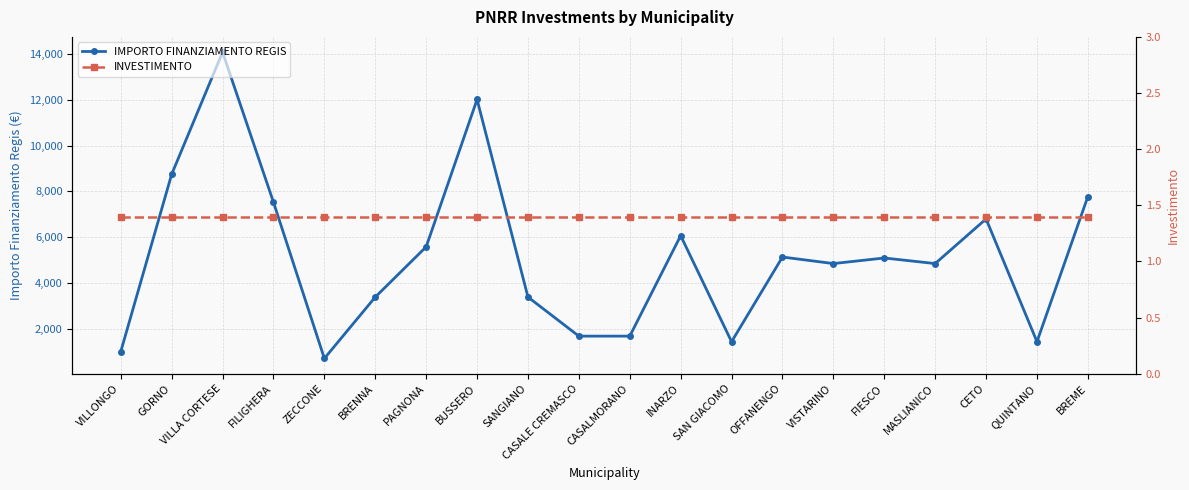

Reading right to left, what are all the values shown in this chart?

IMPORTO FINANZIAMENTO REGIS: BREME=7776.0	QUINTANO=1458.0	CETO=6804.0	MASLIANICO=4860.0	FIESCO=5103.0	VISTARINO=4860.0	OFFANENGO=5145.0	SAN GIACOMO=1458.0	INARZO=6075.0	CASALMORANO=1701.0	CASALE CREMASCO=1701.0	SANGIANO=3402.0	BUSSERO=12005.0	PAGNONA=5589.0	BRENNA=3402.0	ZECCONE=729.0	FILIGHERA=7533.0	VILLA CORTESE=14063.0	GORNO=8748.0	VILLONGO=1029.0
INVESTIMENTO: BREME=1.4	QUINTANO=1.4	CETO=1.4	MASLIANICO=1.4	FIESCO=1.4	VISTARINO=1.4	OFFANENGO=1.4	SAN GIACOMO=1.4	INARZO=1.4	CASALMORANO=1.4	CASALE CREMASCO=1.4	SANGIANO=1.4	BUSSERO=1.4	PAGNONA=1.4	BRENNA=1.4	ZECCONE=1.4	FILIGHERA=1.4	VILLA CORTESE=1.4	GORNO=1.4	VILLONGO=1.4